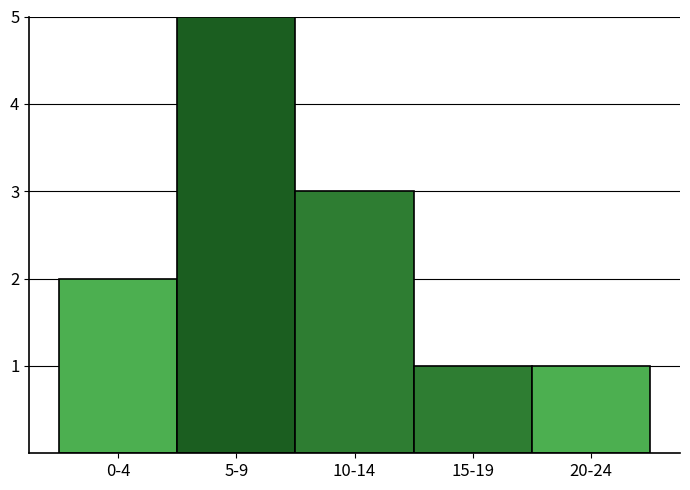

Reading left to right, list all the values displayed in this chart.

2	5	3	1	1